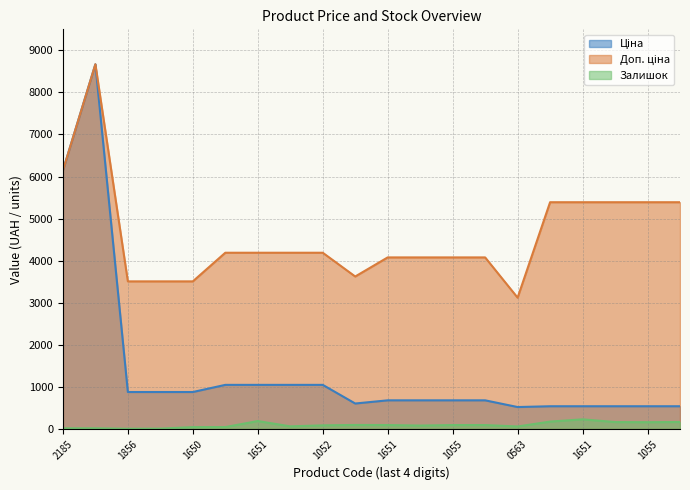

True or false: Ціна has more than 0 interior local peaks.

True